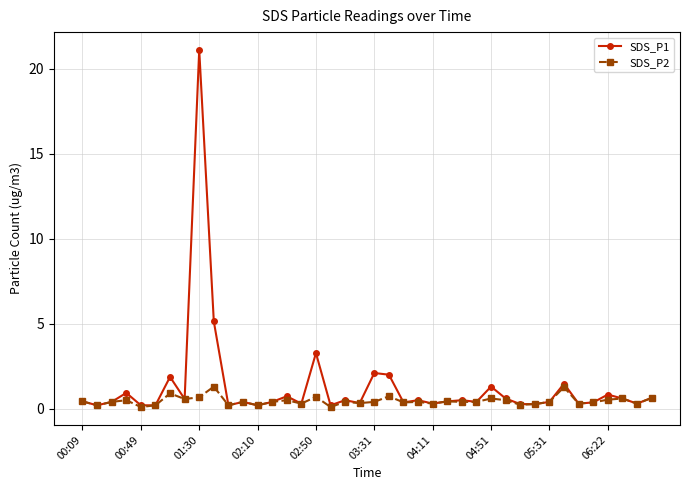

How many lines are shown in the chart?

2